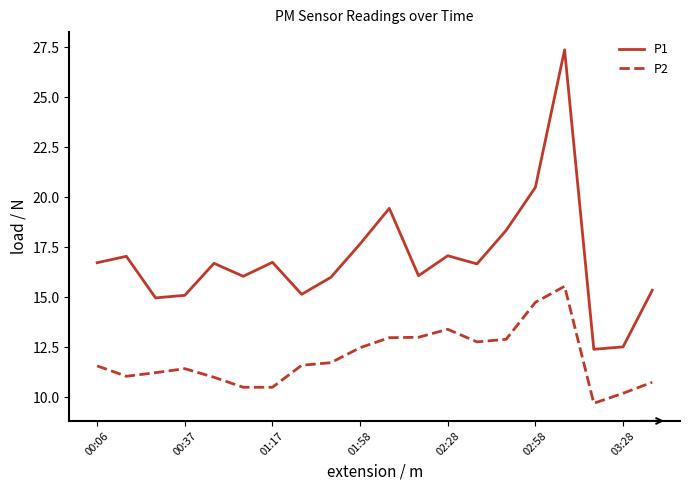

True or false: P1 and P2 cross at least once.

False